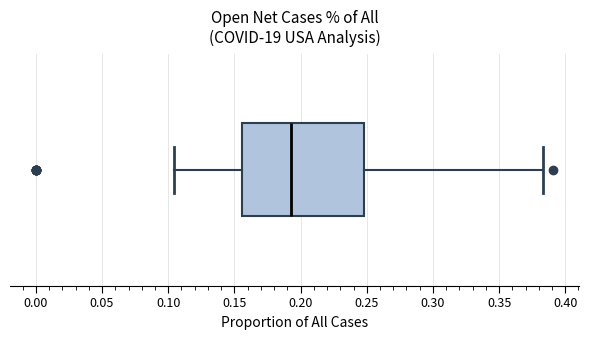

Where is the left edge of the box on the x-axis? The values are not printed on the chart, so give them approximately, as read against the axis.

0.155